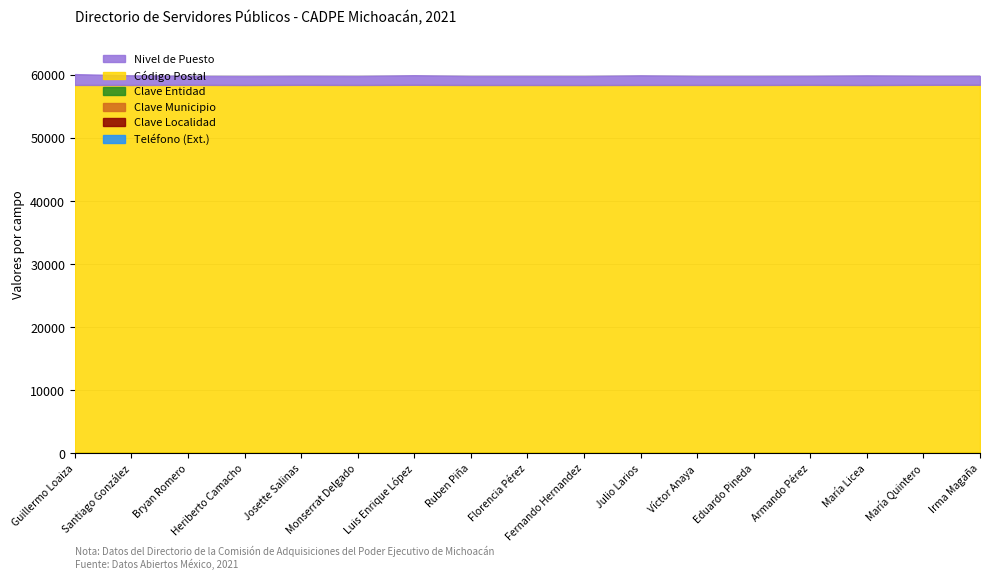

What are all the series names shown in the legend?

Teléfono (Ext.), Clave Localidad, Clave Municipio, Clave Entidad, Código Postal, Nivel de Puesto